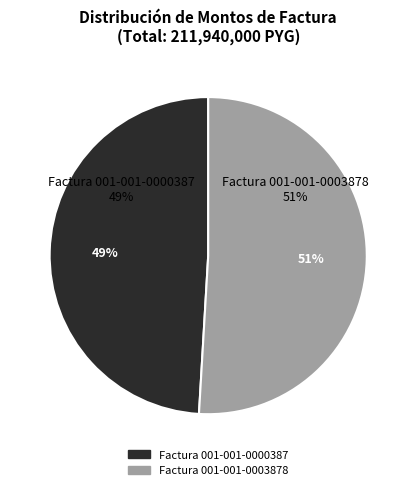

Which category has the smallest portion of the pie?

Factura 001-001-0000387